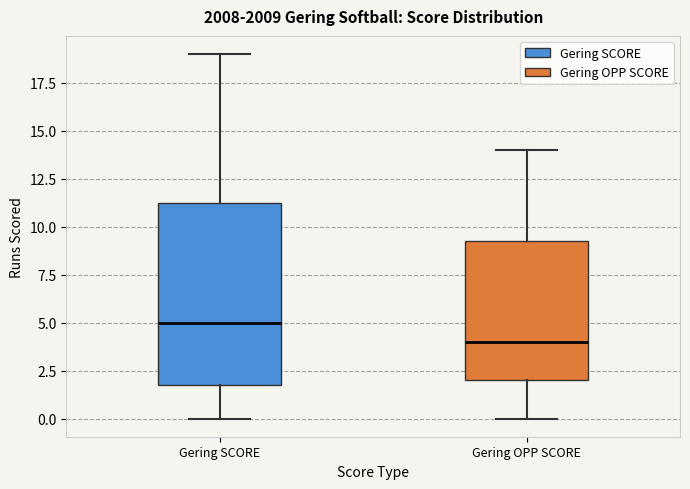

Where does the upper whisker of the box for Gering SCORE end on the y-axis? The values are not printed on the chart, so give them approximately, as read against the axis.

19.0